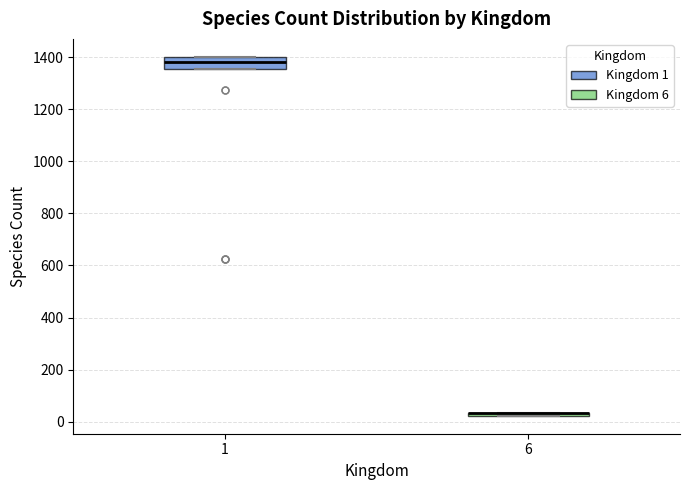

Reading left to right, read every box against the y-axis: the position of its median line, the range the box covers, and the ends of its whiskers. The values are not printed on the chart, so give them approximately, as read against the axis.

1: median 1380, box 1360 to 1400, whiskers 1360 to 1400
6: box collapsed to a line at 40, whiskers 20 to 40